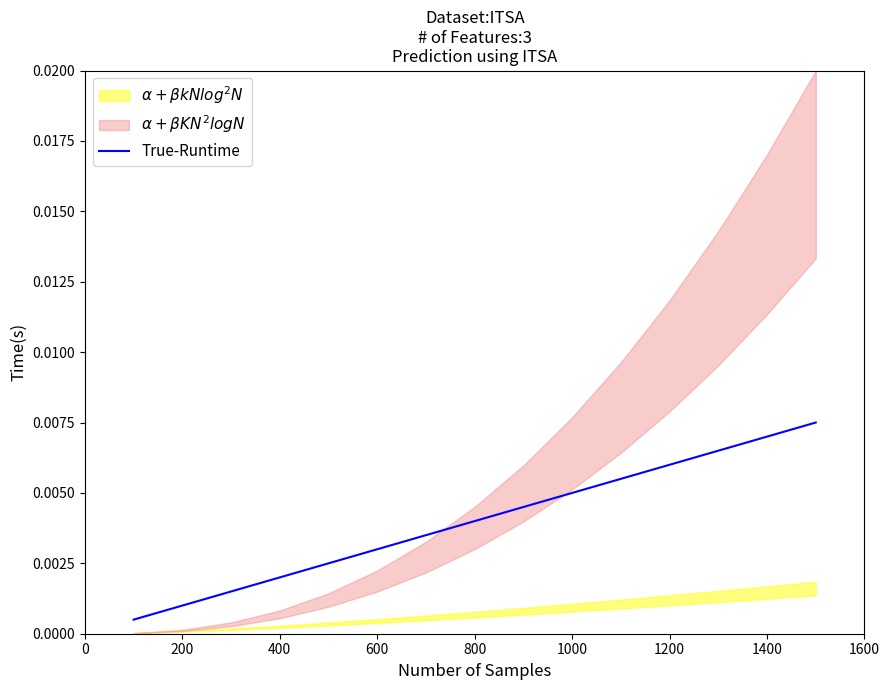

Does the chart display data point markers on the line(s)?

No